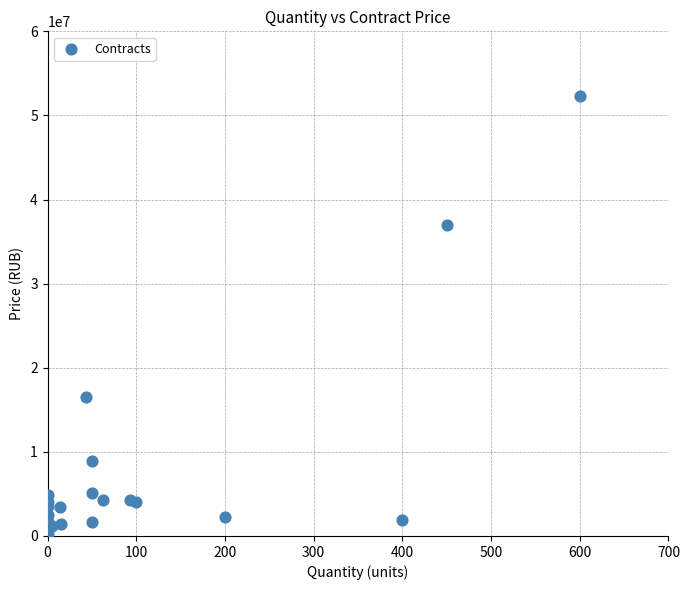

What Y value in the scatter plot is closest to 26252550?

16556000